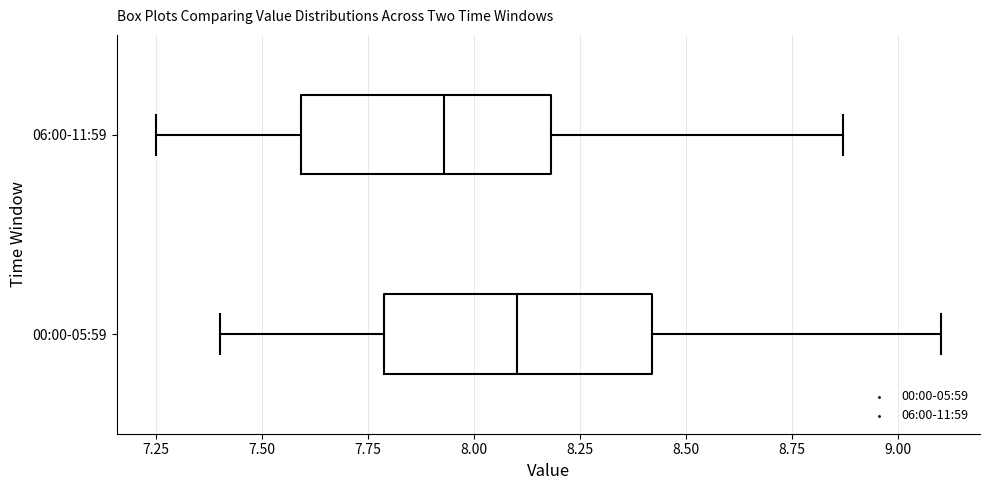

Reading bottom to top, transcribe this box plot: for each box, give where its median line is, the range the box spans, and where its two whiskers end, as read against the x-axis. The values are not printed on the chart, so give them approximately, as read against the axis.

00:00-05:59: median 8.10, box 7.80 to 8.40, whiskers 7.40 to 9.10
06:00-11:59: median 7.95, box 7.60 to 8.20, whiskers 7.25 to 8.85